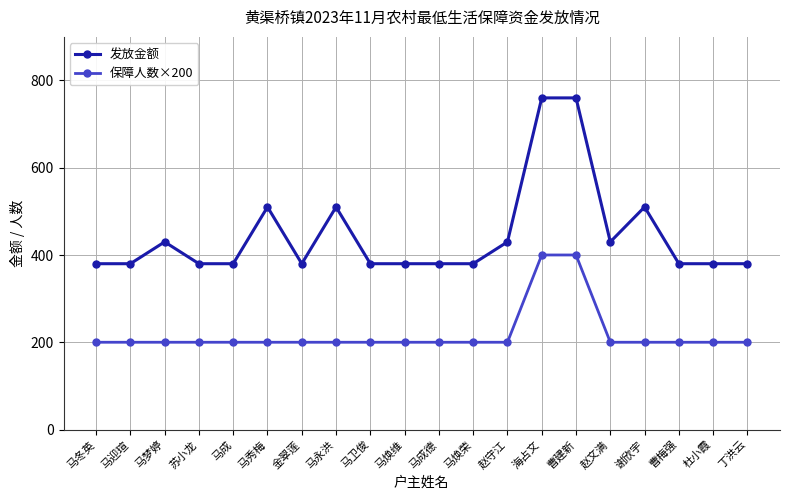

Reading left to right, list all the values displayed in this chart.

发放金额: 马冬英=380	马迎瑄=380	马梦婷=430	苏小龙=380	马成=380	马秀梅=510	金翠莲=380	马永洪=510	马卫俊=380	马焕维=380	马成德=380	马焕荣=380	赵守江=430	海占文=760	曹建新=760	赵文满=430	谢欣宇=510	曹梅强=380	杜小霞=380	丁洪云=380
保障人数×200: 马冬英=200	马迎瑄=200	马梦婷=200	苏小龙=200	马成=200	马秀梅=200	金翠莲=200	马永洪=200	马卫俊=200	马焕维=200	马成德=200	马焕荣=200	赵守江=200	海占文=400	曹建新=400	赵文满=200	谢欣宇=200	曹梅强=200	杜小霞=200	丁洪云=200